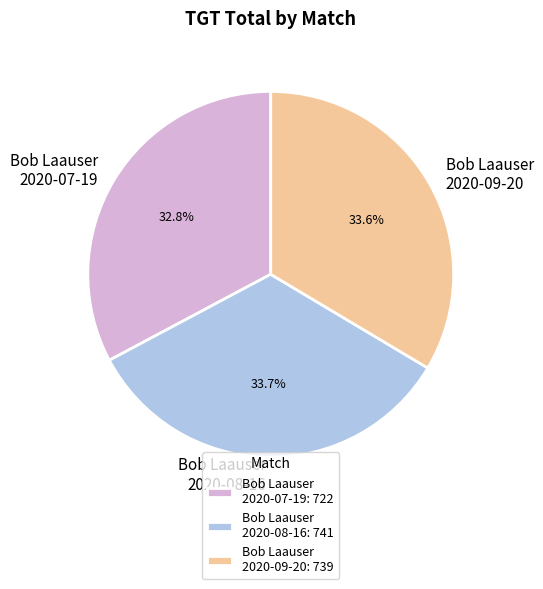

Does Bob Laauser 2020-08-16 represent more than half of the total?

No